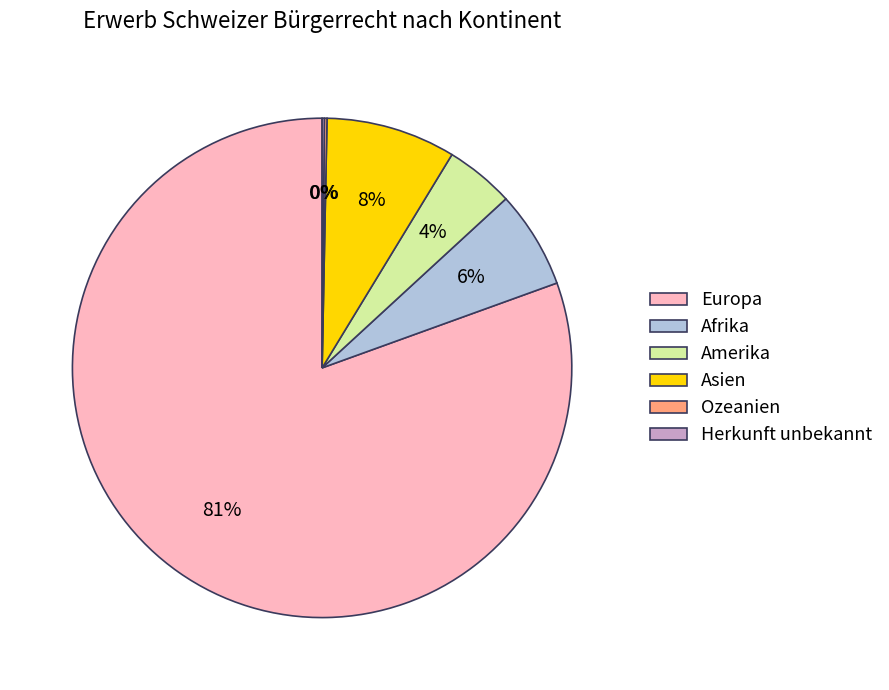

What is the majority slice?

Europa